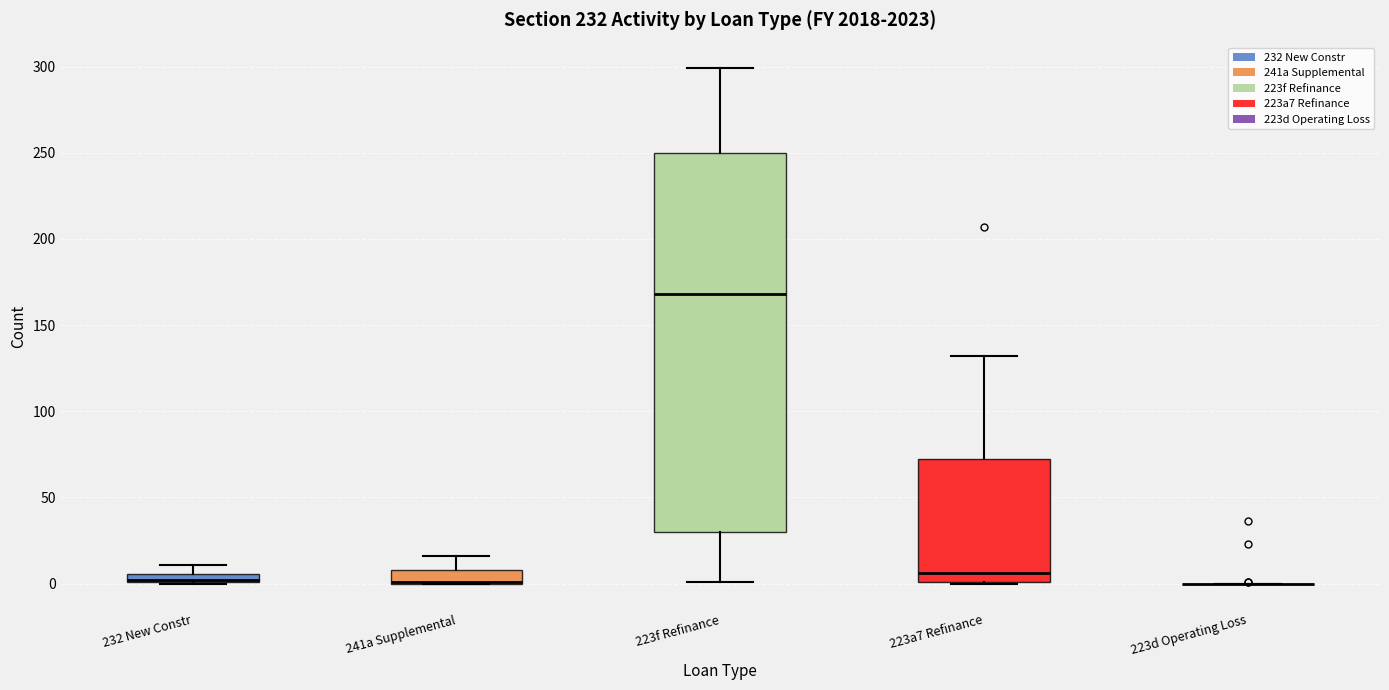

Where is the lower edge of the box for 223a7 Refinance on the y-axis? The values are not printed on the chart, so give them approximately, as read against the axis.

0